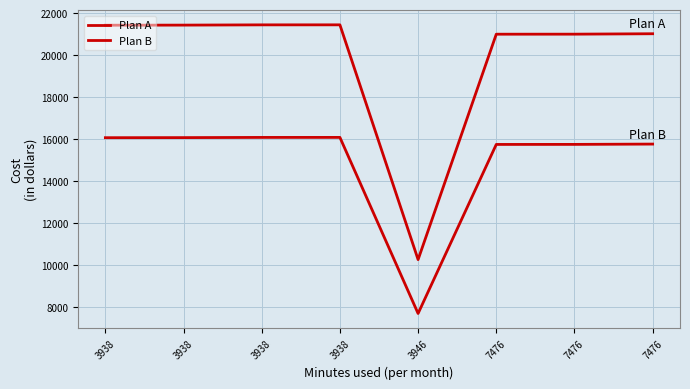

Which category has the lowest value in the Plan A series?

3946